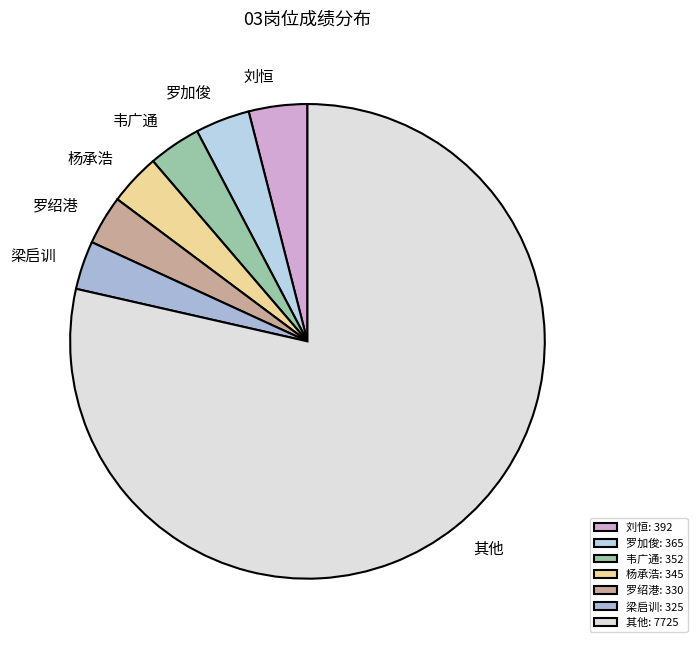

The 韦广通 slice represents 4% of the pie. True or false?

True